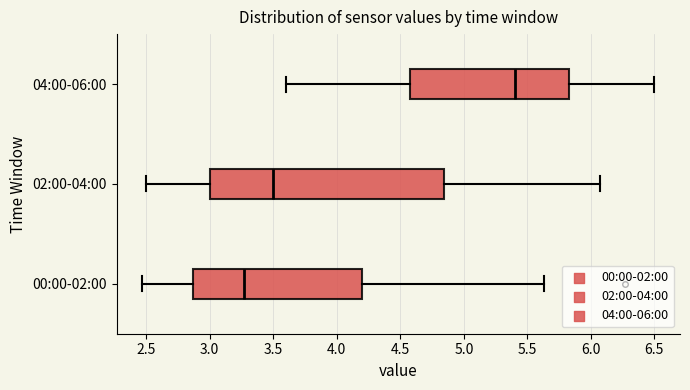

Reading bottom to top, transcribe this box plot: for each box, give where its median line is, the range the box spans, and where its two whiskers end, as read against the x-axis. The values are not printed on the chart, so give them approximately, as read against the axis.

00:00-02:00: median 3.25, box 2.85 to 4.20, whiskers 2.45 to 5.65
02:00-04:00: median 3.50, box 3.00 to 4.85, whiskers 2.50 to 6.05
04:00-06:00: median 5.40, box 4.60 to 5.85, whiskers 3.60 to 6.50